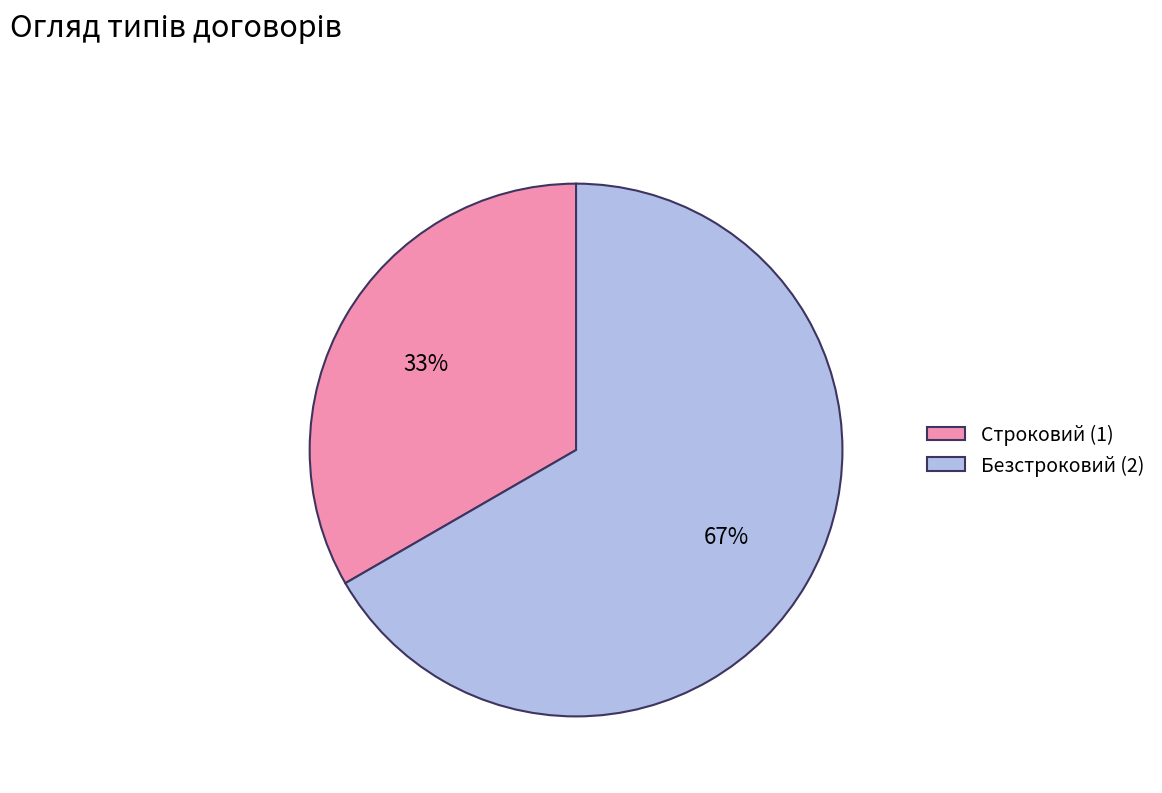

How many segments does this pie chart have?

2